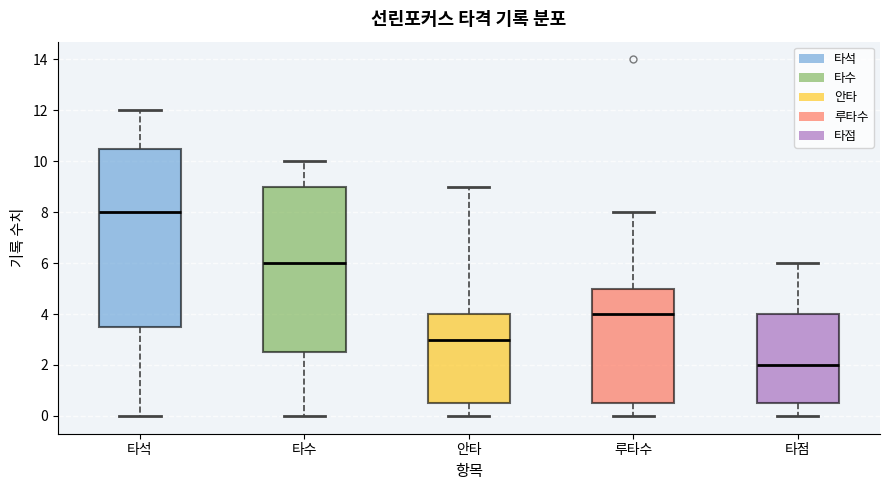

Which box has the lowest median line?

타점